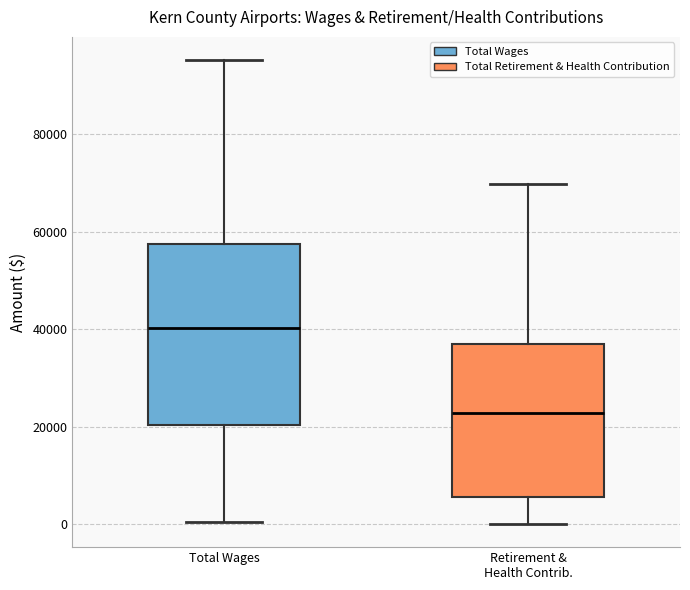

Comparing the boxes themselves (not the whiskers), which one is the tallest?

Total Wages